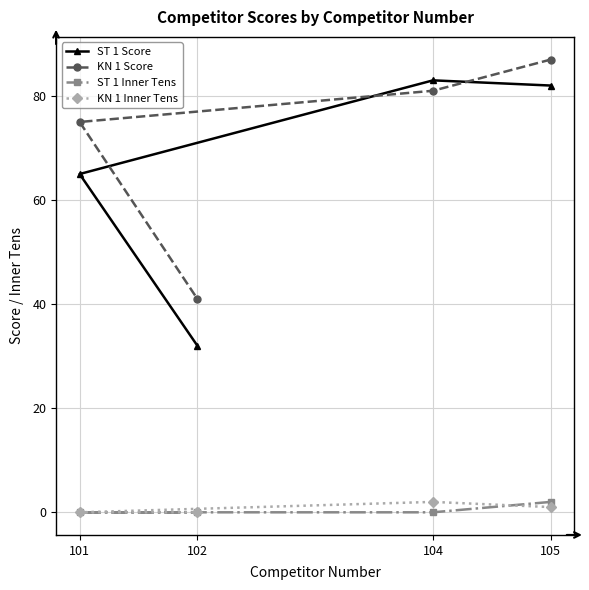

What is the difference between the maximum and minimum values in the ST 1 Inner Tens series?

2